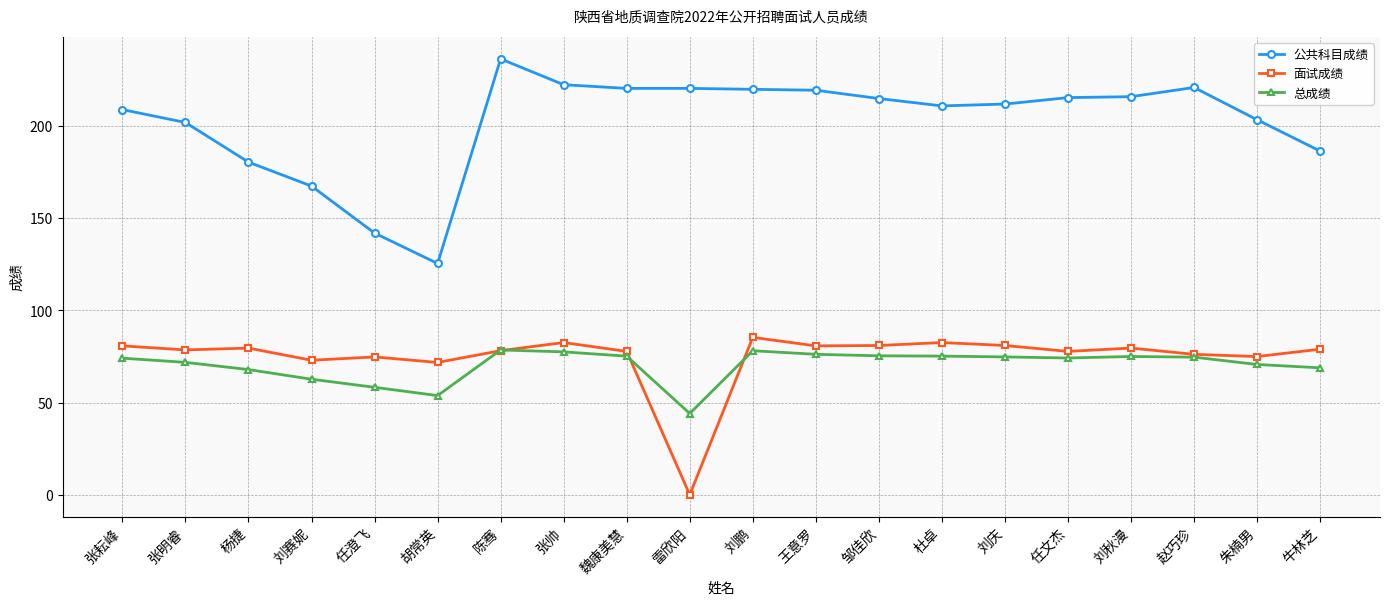

The 面试成绩 series shows 82.6 at 张帅. True or false?

True